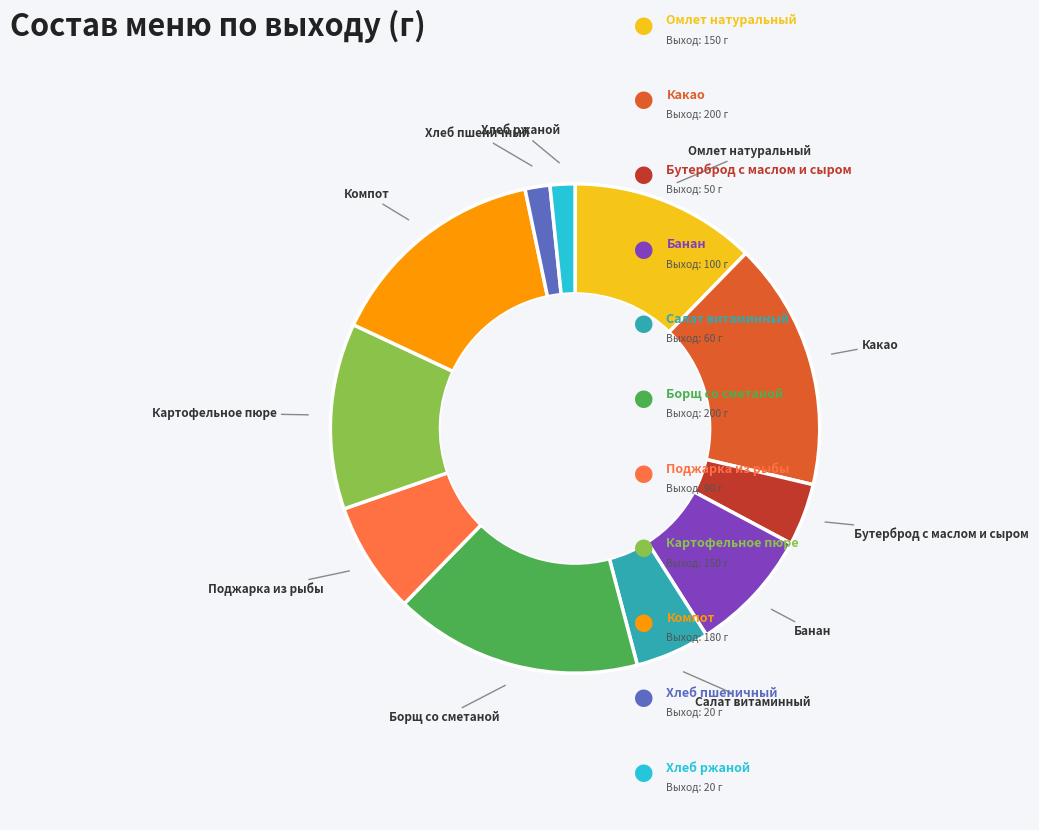

Is there any slice that represents more than half of the pie?

No